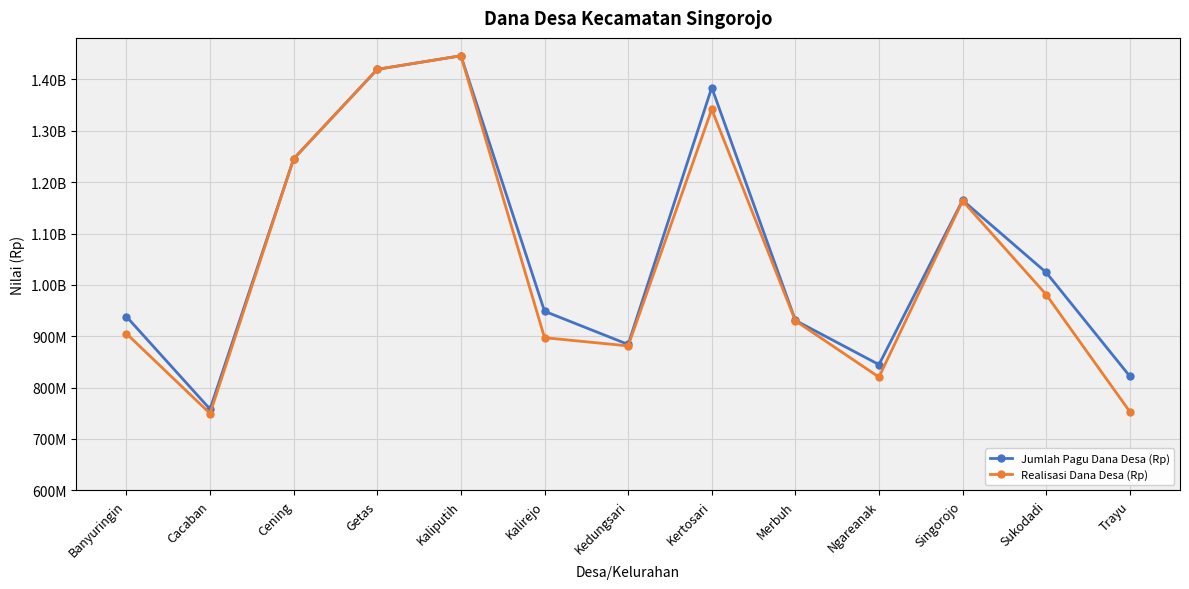

Is this an area chart (filled region under the line)?

No